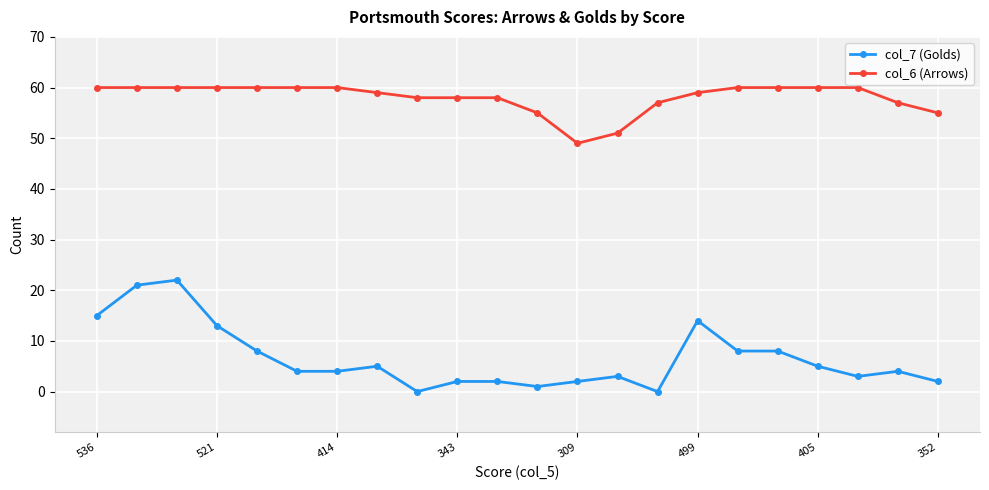

True or false: col_6 (Arrows) and col_7 (Golds) cross at least once.

False